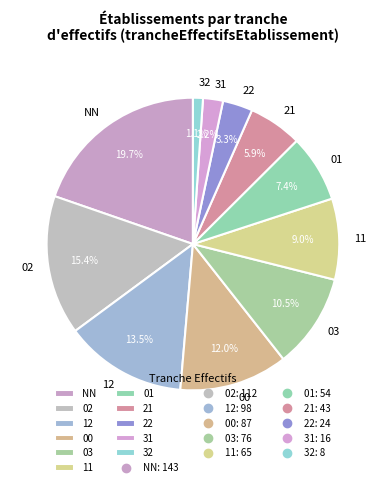

To the nearest percent, what is the combined percentage of 31 and 12?

16%